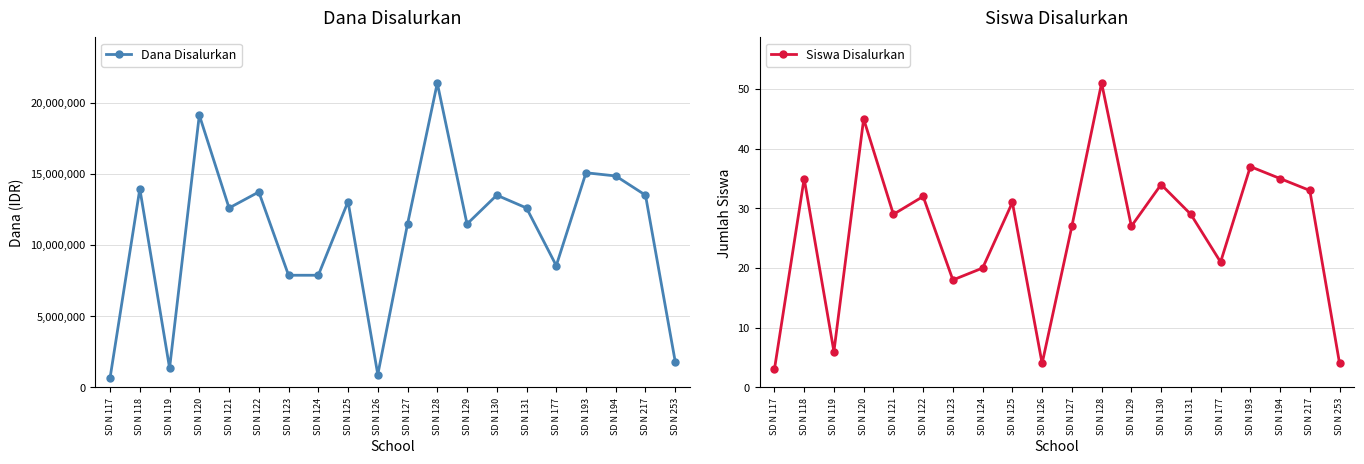

Does the chart display data point markers on the line(s)?

Yes